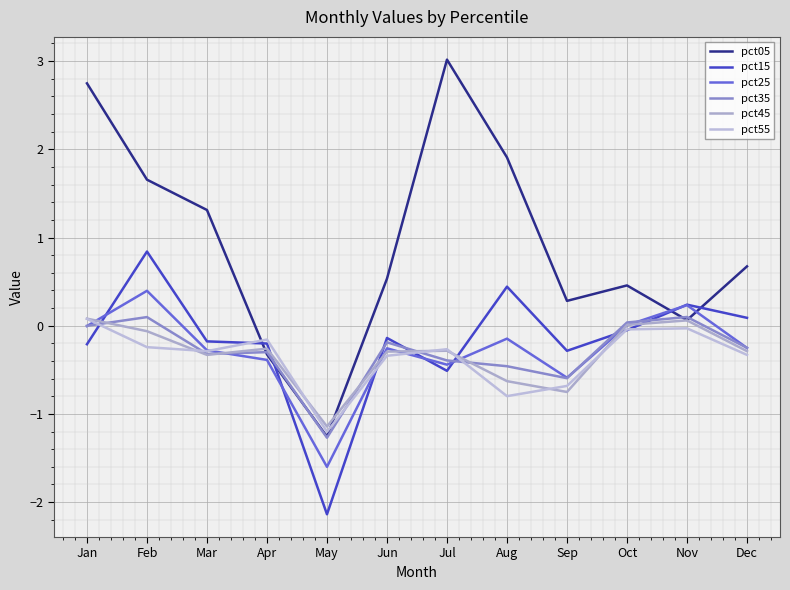

True or false: pct15 has a value of 0.4 at Aug.

True